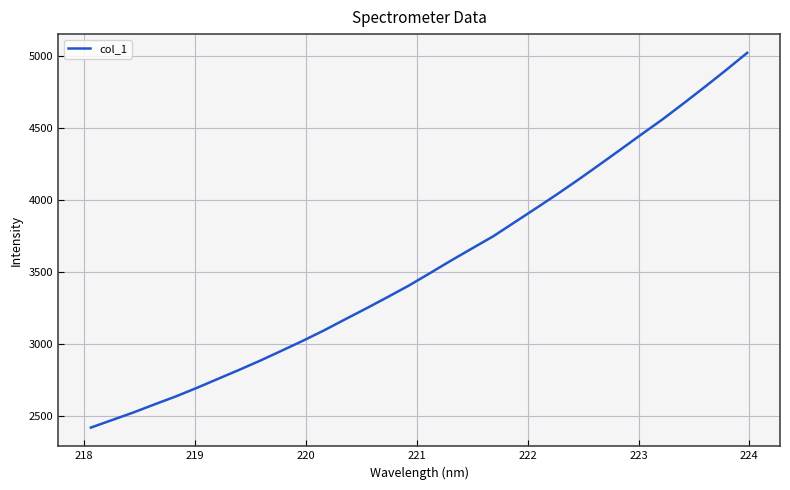

Is this an area chart (filled region under the line)?

No